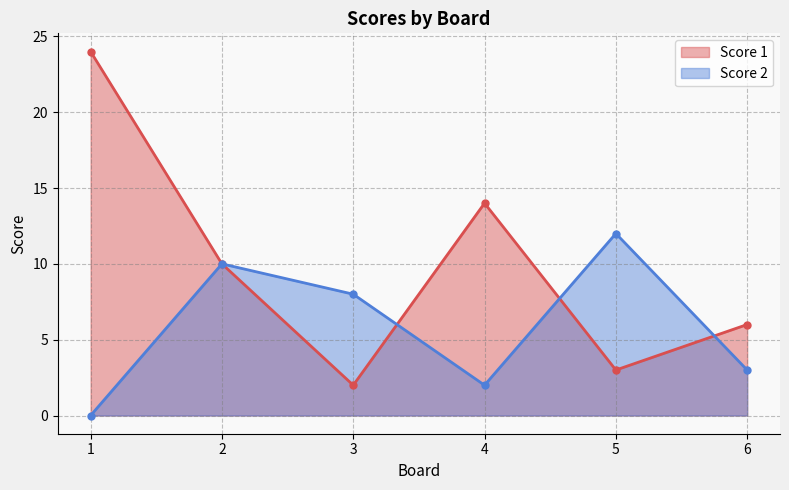

What are all the series names shown in the legend?

Score 1, Score 2